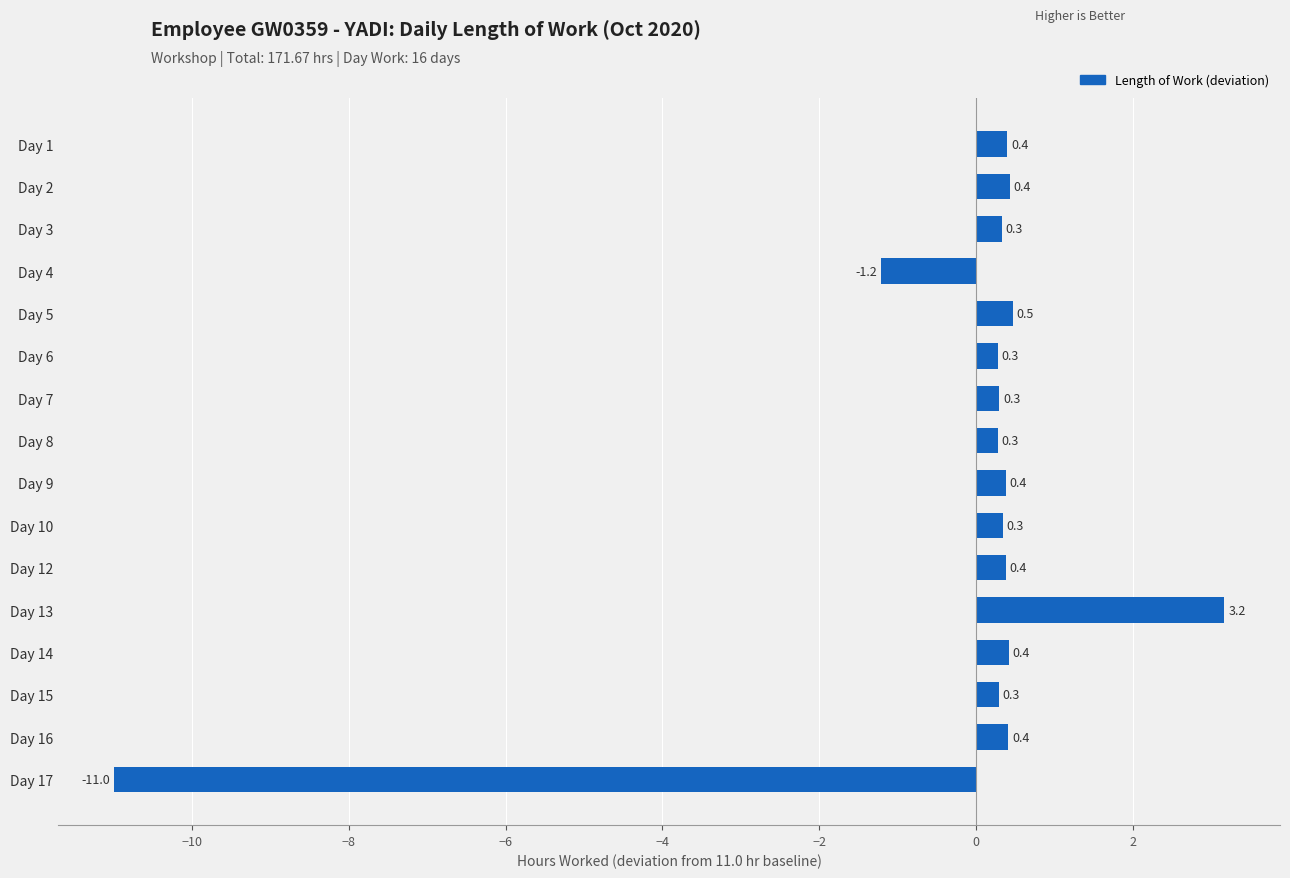

What is the value of the 2nd bar from the top?

0.4